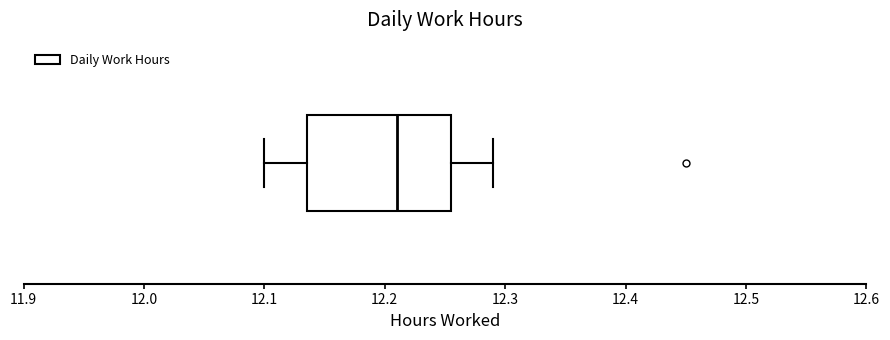

Read this box plot against the x-axis: the position of the median line, the range covered by the box, and the ends of both whiskers. The values are not printed on the chart, so give them approximately, as read against the axis.

median 12.21, box 12.14 to 12.26, whiskers 12.10 to 12.29